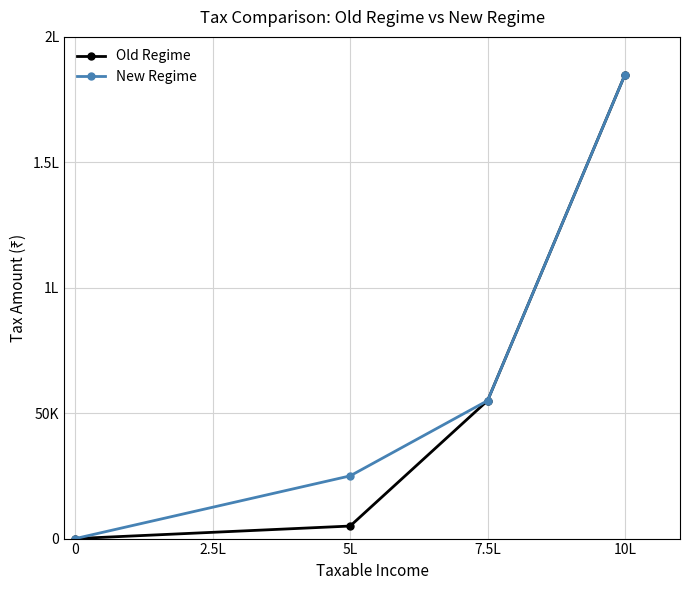

What is the label of the 1st point from the right?

10L